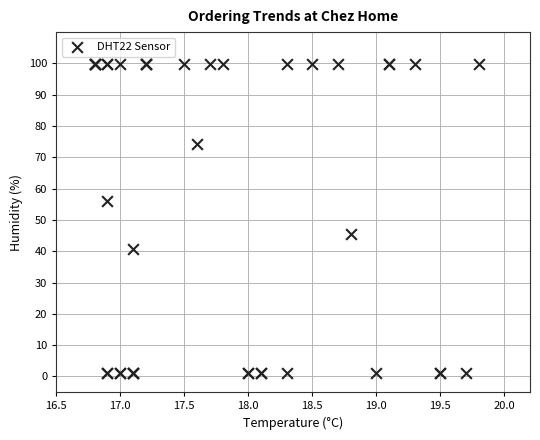

What Y value in the scatter plot is closest to 50?

45.6